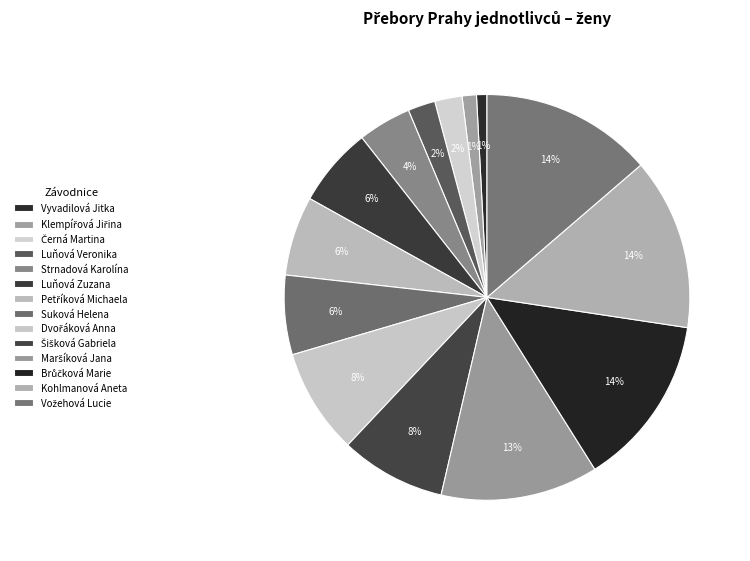

How many segments does this pie chart have?

14